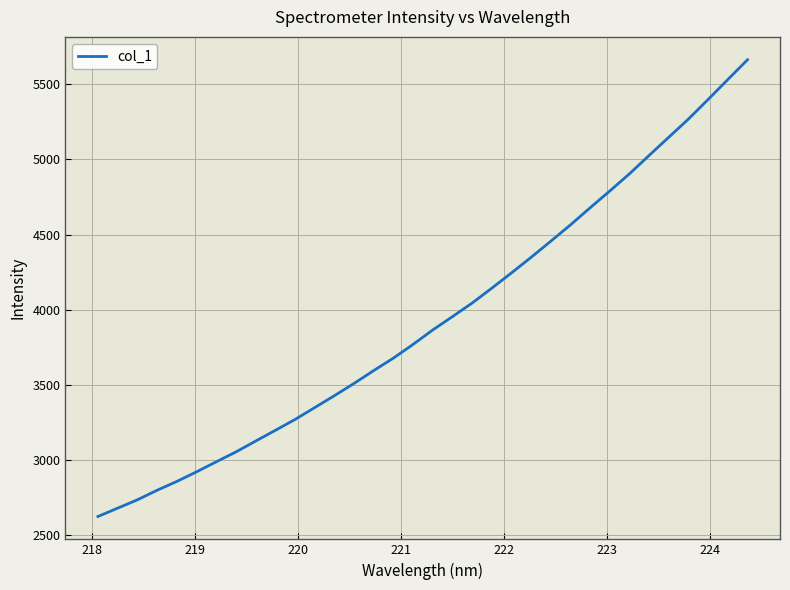

What is the difference between the maximum and minimum values?

3040.8